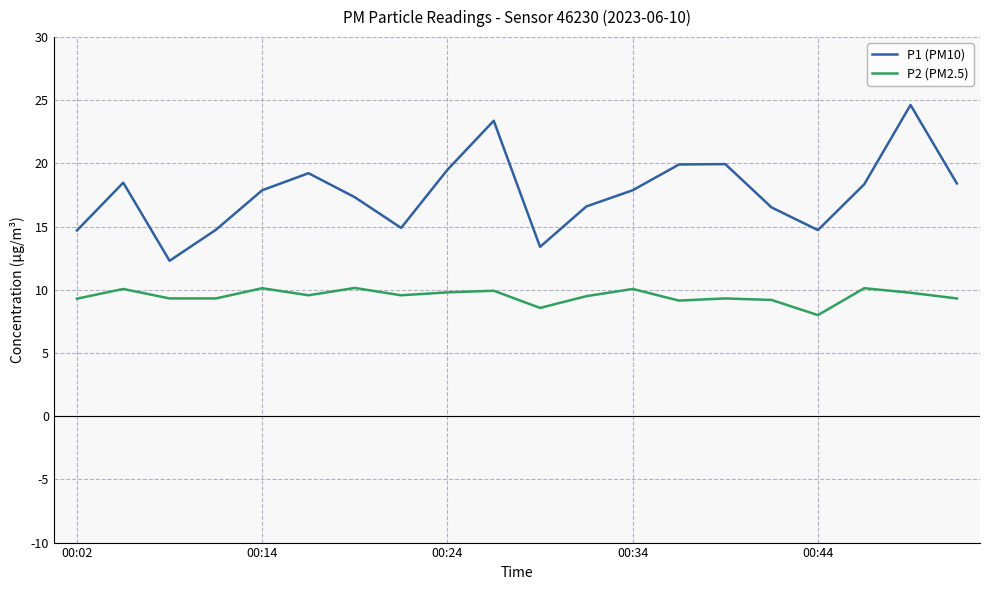

Rank the series by their average value, from highest to lowest.

P1 (PM10), P2 (PM2.5)